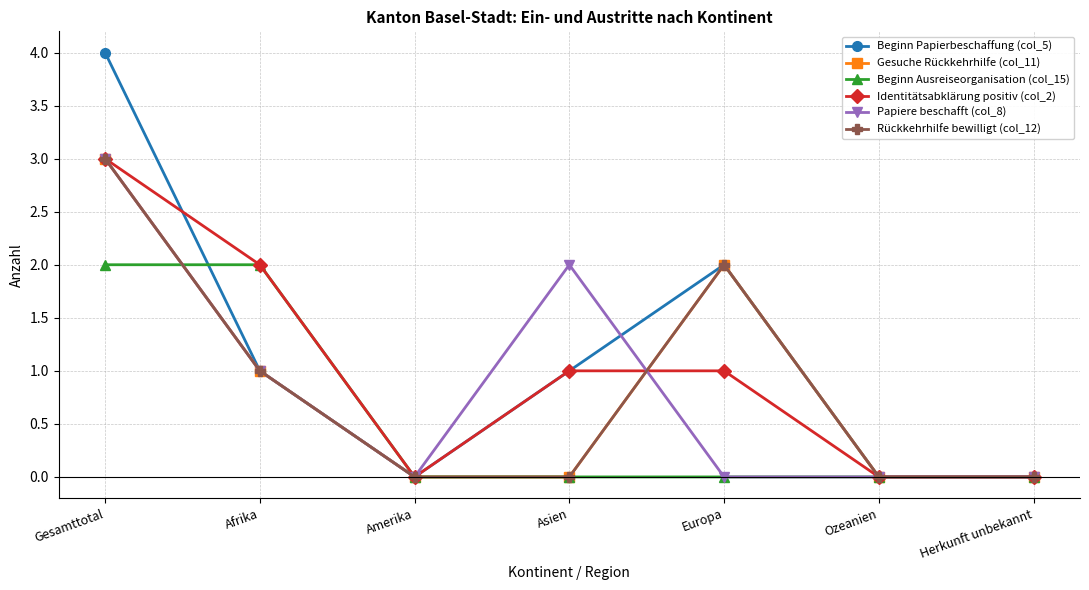

What is the difference between the second highest and minimum values in the Gesuche Rückkehrhilfe (col_11) series?

2